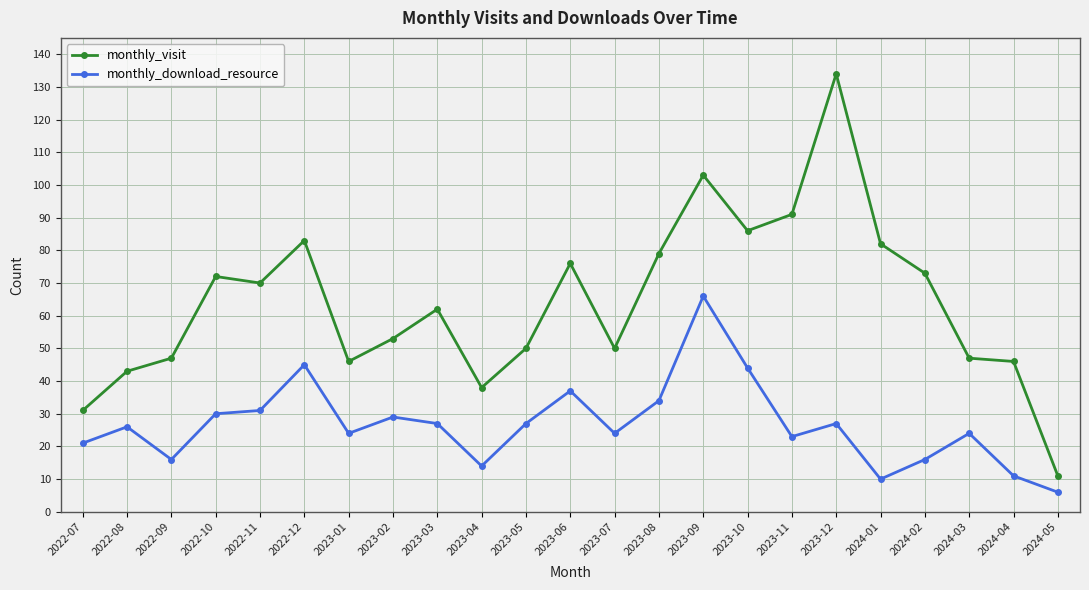

Reading left to right, transcribe all the data shown in this chart.

monthly_visit: 31	43	47	72	70	83	46	53	62	38	50	76	50	79	103	86	91	134	82	73	47	46	11
monthly_download_resource: 21	26	16	30	31	45	24	29	27	14	27	37	24	34	66	44	23	27	10	16	24	11	6